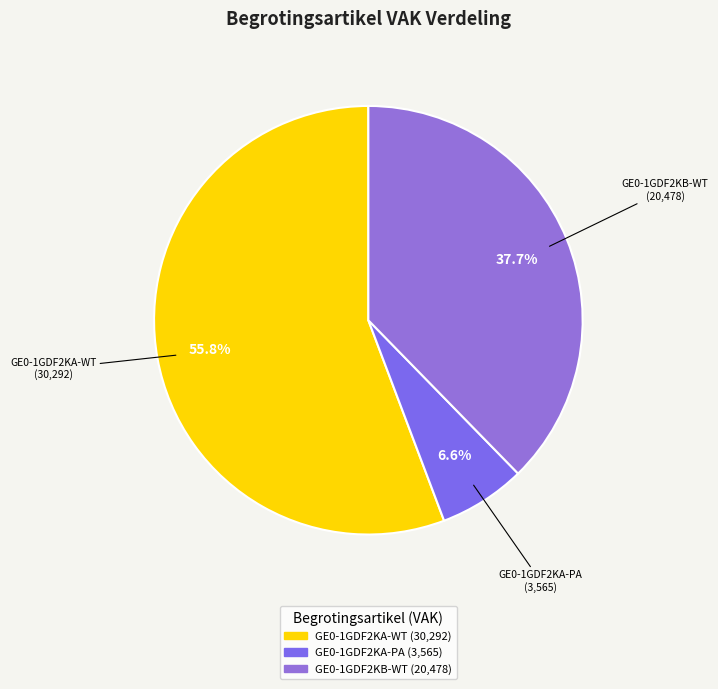

How many slices are in this pie chart?

3